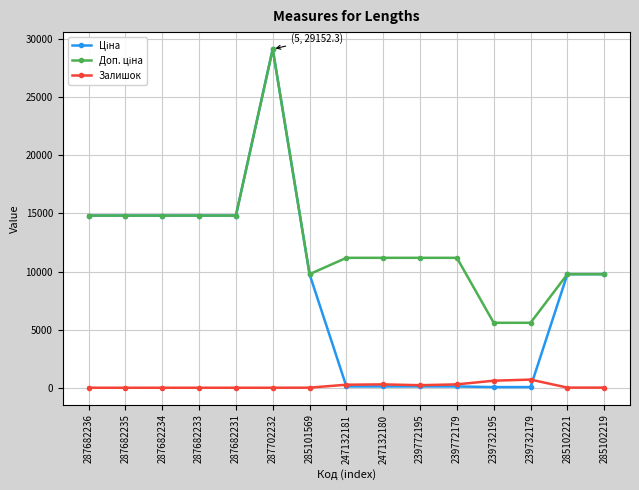

At which category is the sum across all series the highest?

287702232